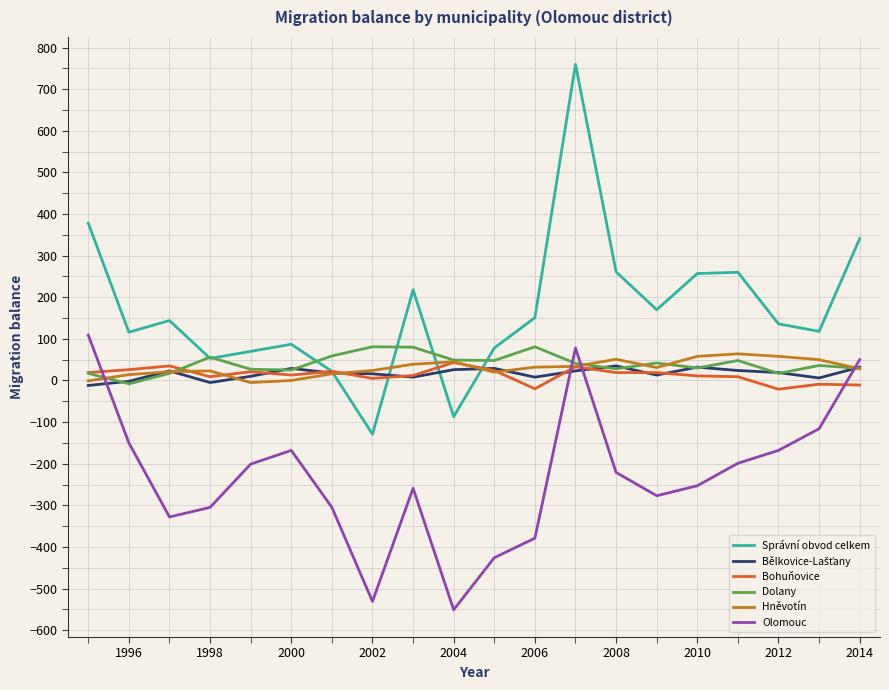

What is the minimum value shown in the chart?

-551